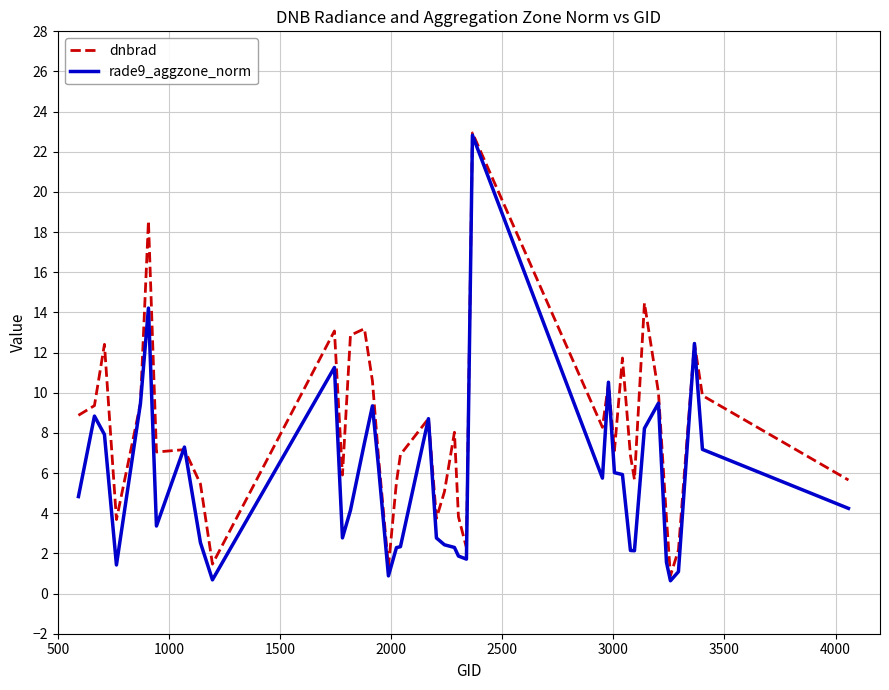

List the series in order of their overall mean, lowest first.

rade9_aggzone_norm, dnbrad